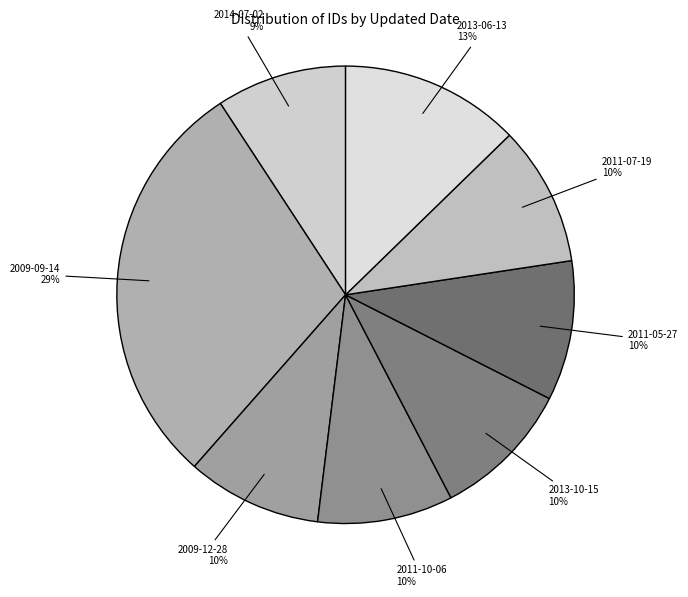

To the nearest percent, what is the difference between the largest and smallest slice percentages?

20%